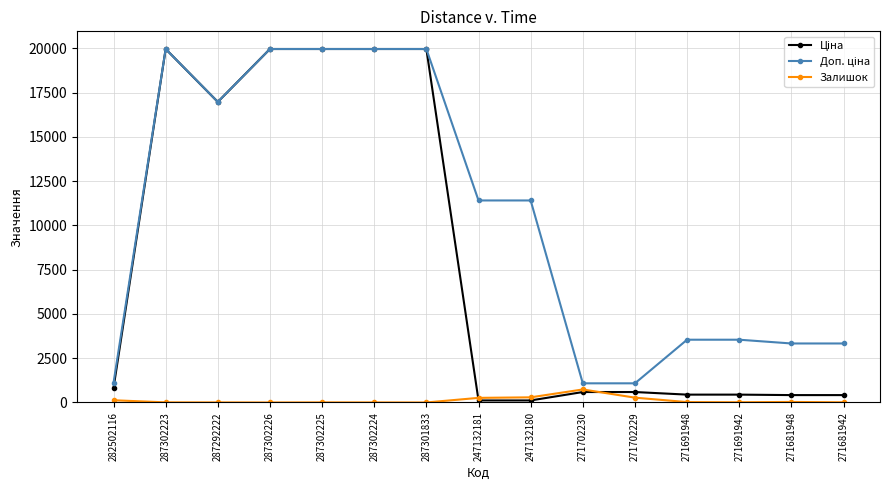

What is the maximum value shown in the chart?

19964.2